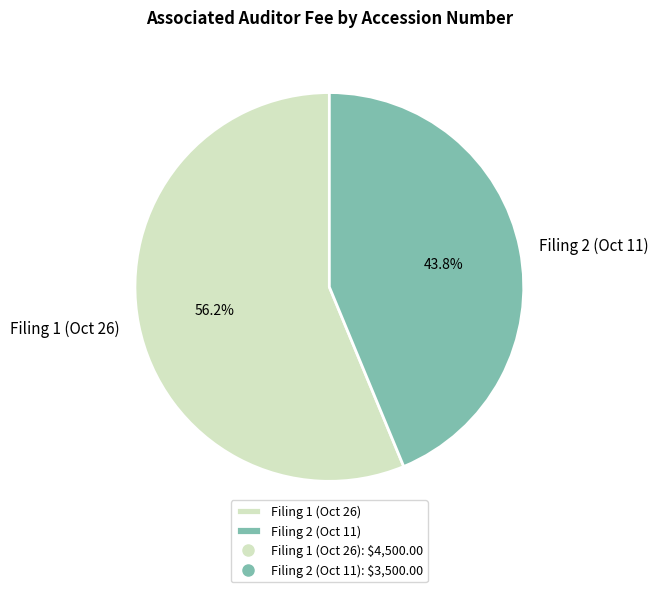

Approximately how many times larger is the value at Filing 2 (Oct 11) compared to Filing 1 (Oct 26)?

0.8